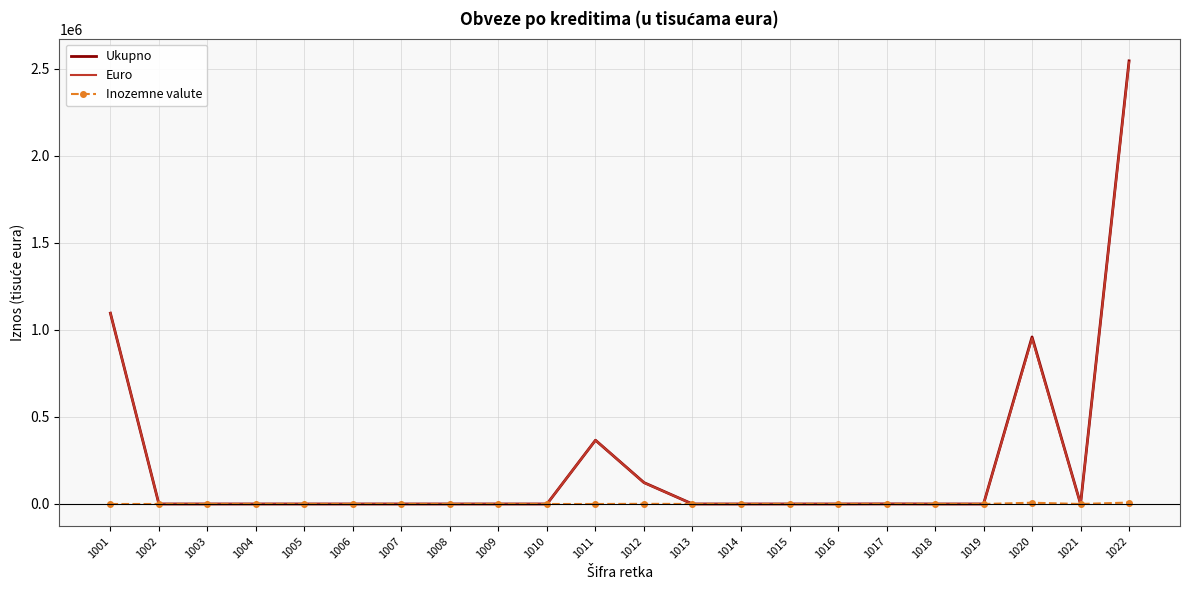

Which series has the widest spread of values?

Ukupno